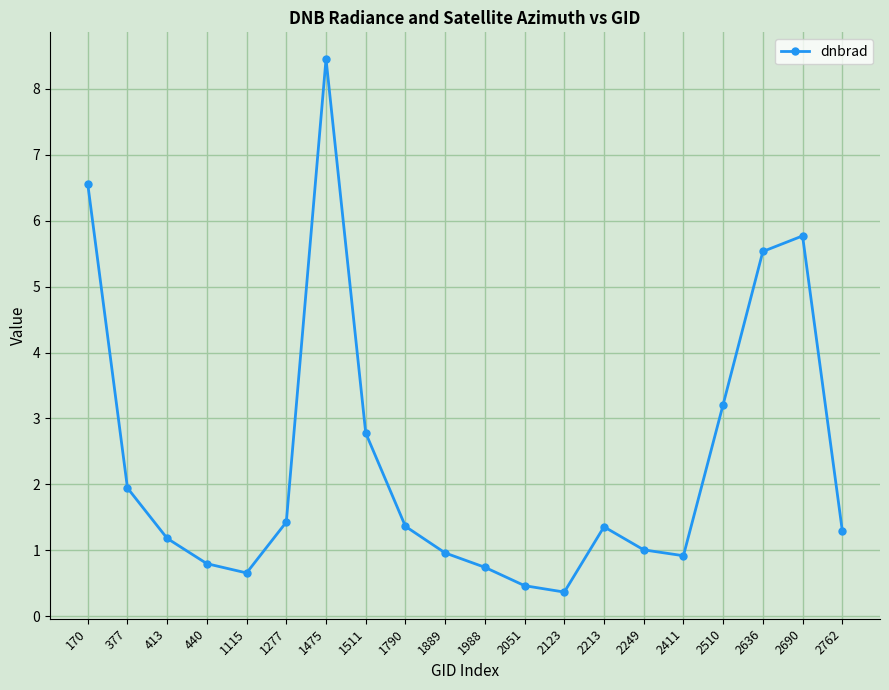

At which category does the data reach its first local peak?

1475